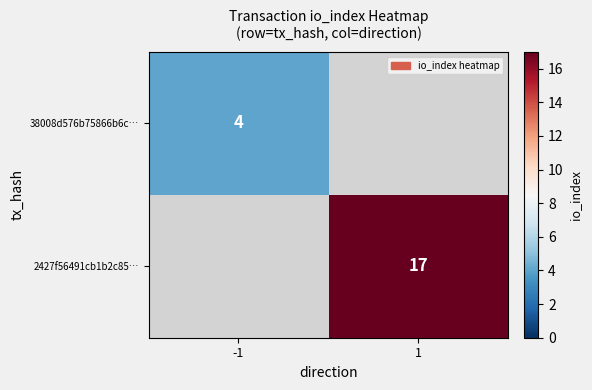

Is the value of 38008d576b75866b6c… at -1 greater than the value of 2427f56491cb1b2c85… at 1?

No